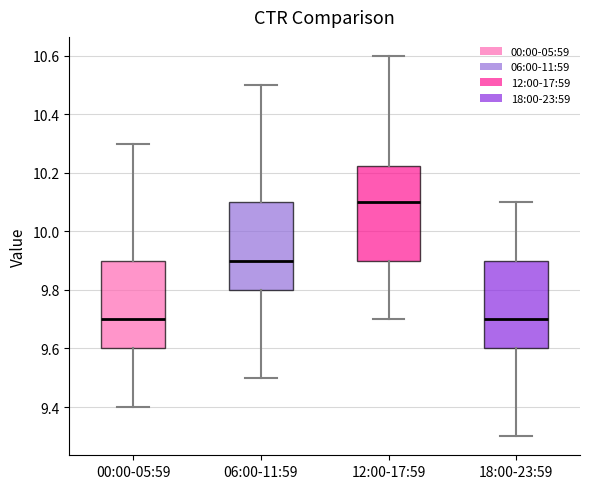

Comparing the boxes themselves (not the whiskers), which one is the tallest?

12:00-17:59